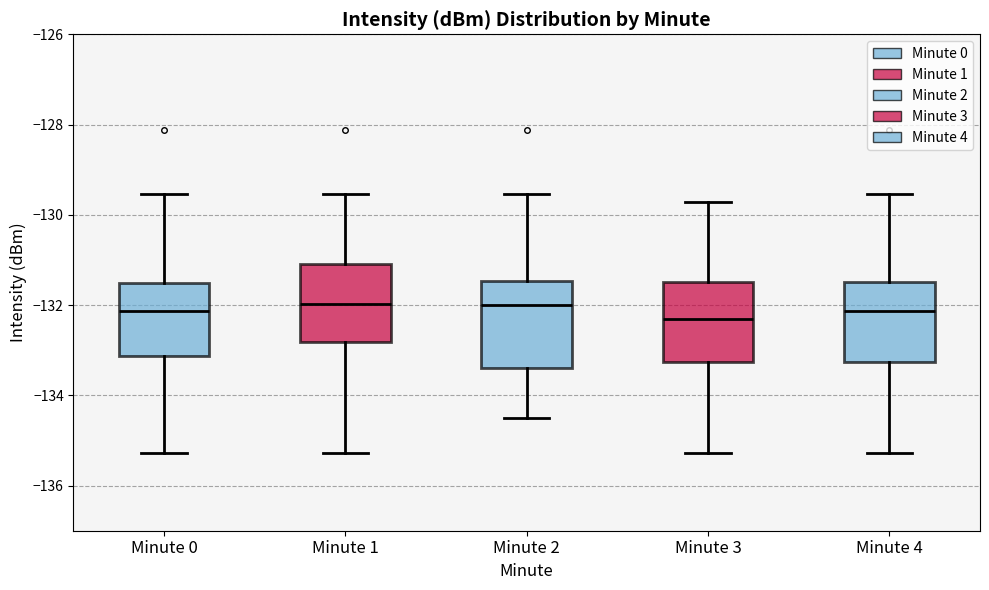

Reading left to right, read every box against the y-axis: the position of its median line, the range the box covers, and the ends of its whiskers. The values are not printed on the chart, so give them approximately, as read against the axis.

Minute 0: median -132.2, box -133.2 to -131.6, whiskers -135.2 to -129.6
Minute 1: median -132.0, box -132.8 to -131.0, whiskers -135.2 to -129.6
Minute 2: median -132.0, box -133.4 to -131.4, whiskers -134.4 to -129.6
Minute 3: median -132.4, box -133.2 to -131.4, whiskers -135.2 to -129.8
Minute 4: median -132.2, box -133.2 to -131.4, whiskers -135.2 to -129.6